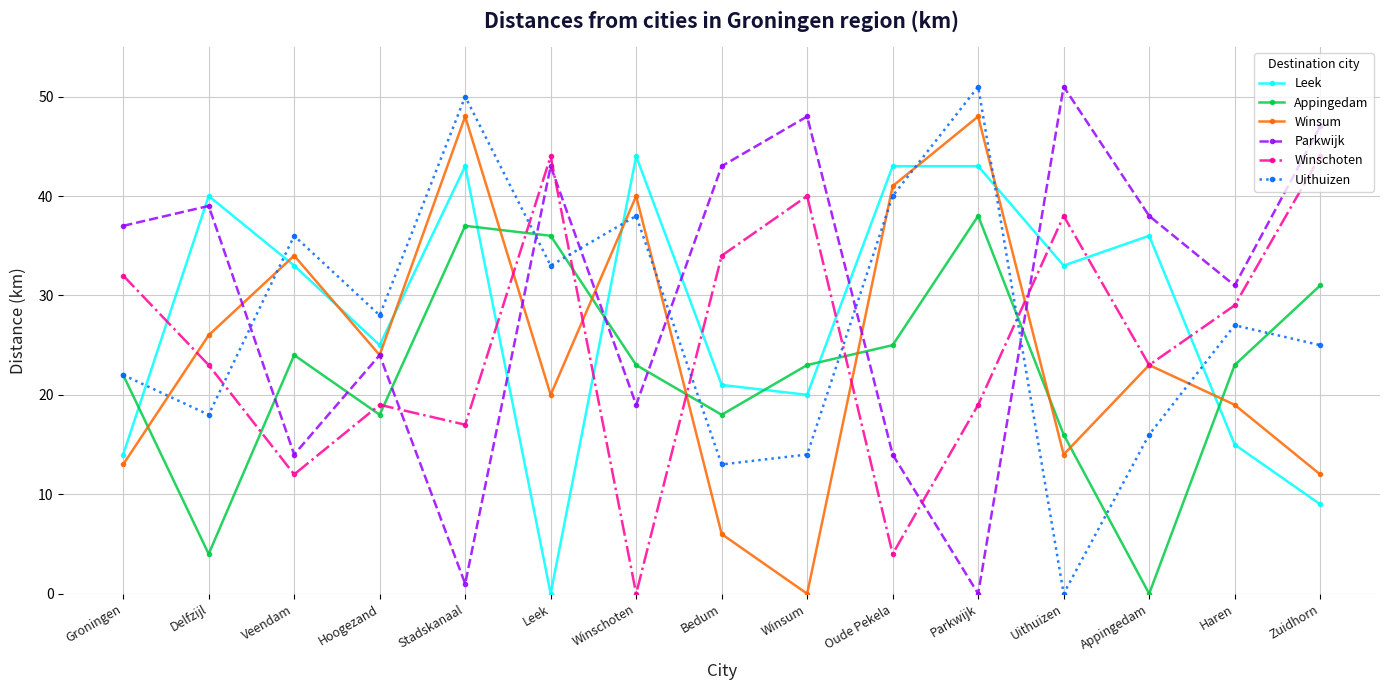

How many intersections are there between Winschoten and Uithuizen?

6